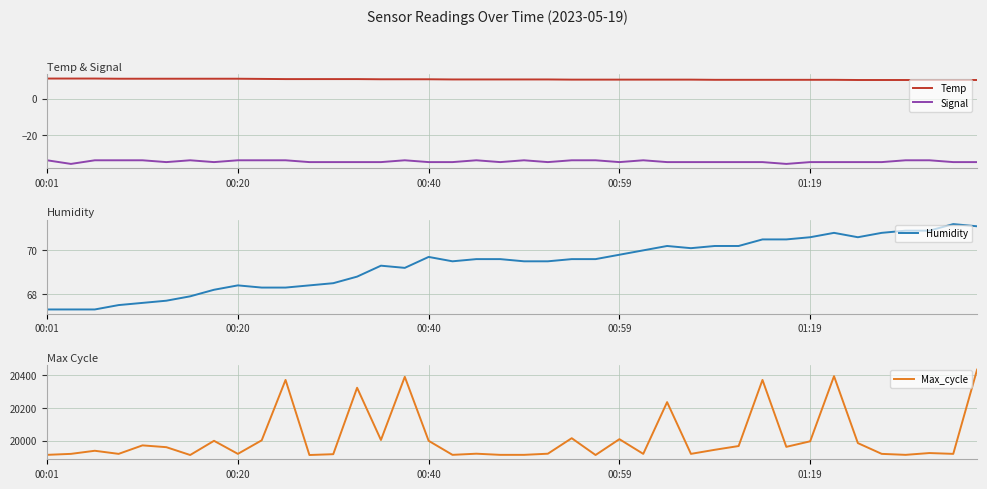

Rank the series by their maximum value, from highest to lowest.

Max_cycle, Humidity, Temp, Signal